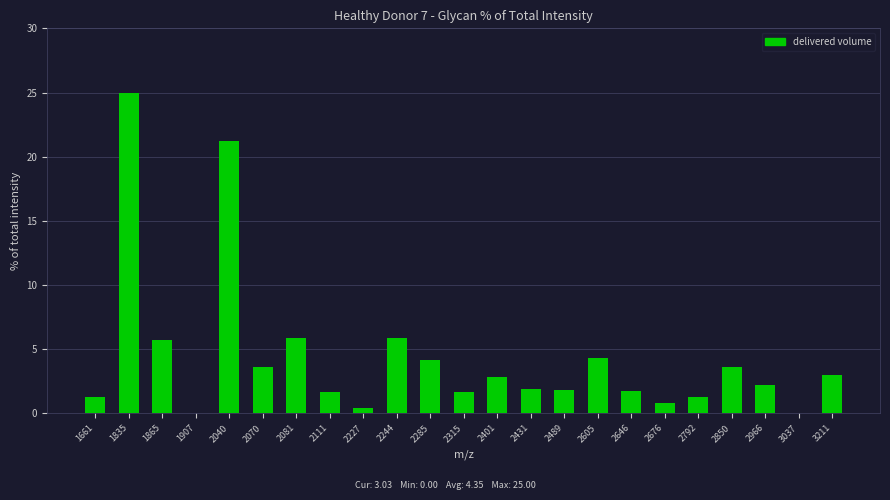

Read the value at 2605.

4.3